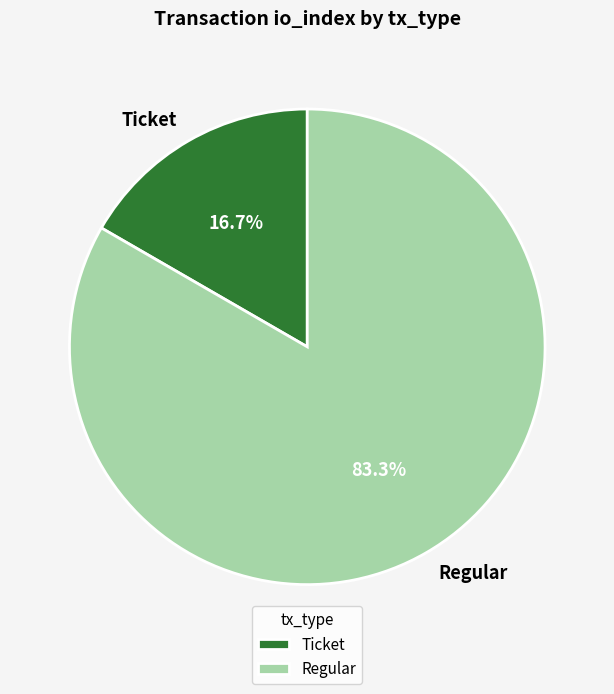

Between Regular and Ticket, which is larger?

Regular